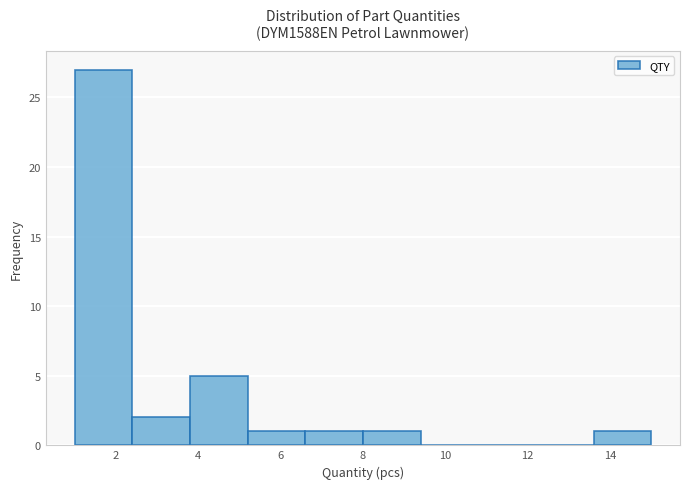

What is the height of the bar covering 2.4 to 3.8 on the x-axis? The values are not printed on the chart, so give them approximately, as read against the axis.

2